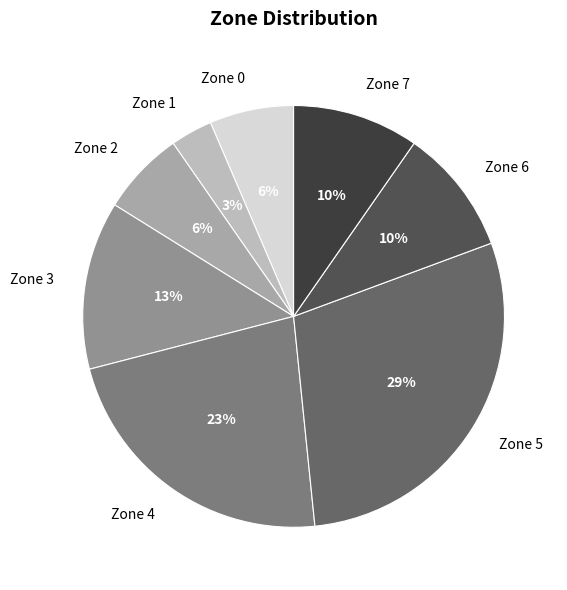

Does Zone 2 represent more than half of the total?

No